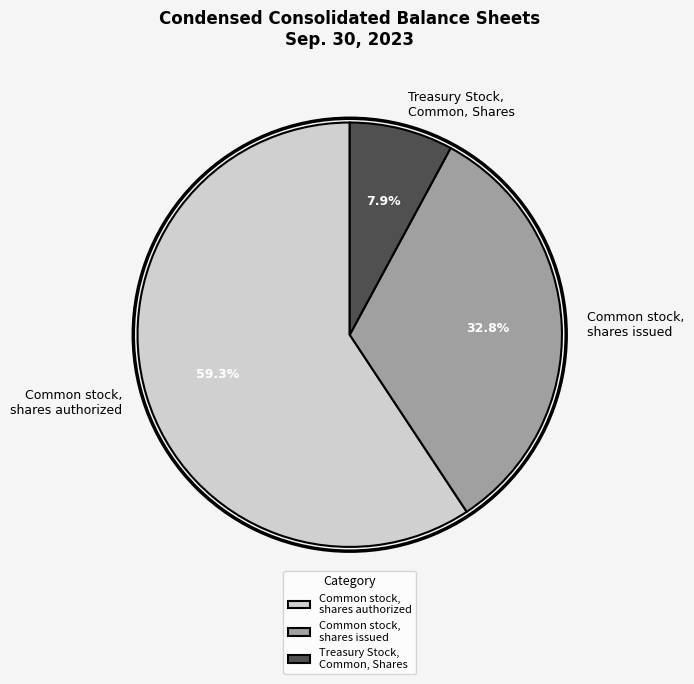

Which slice represents more than half of the pie?

Common stock, shares authorized